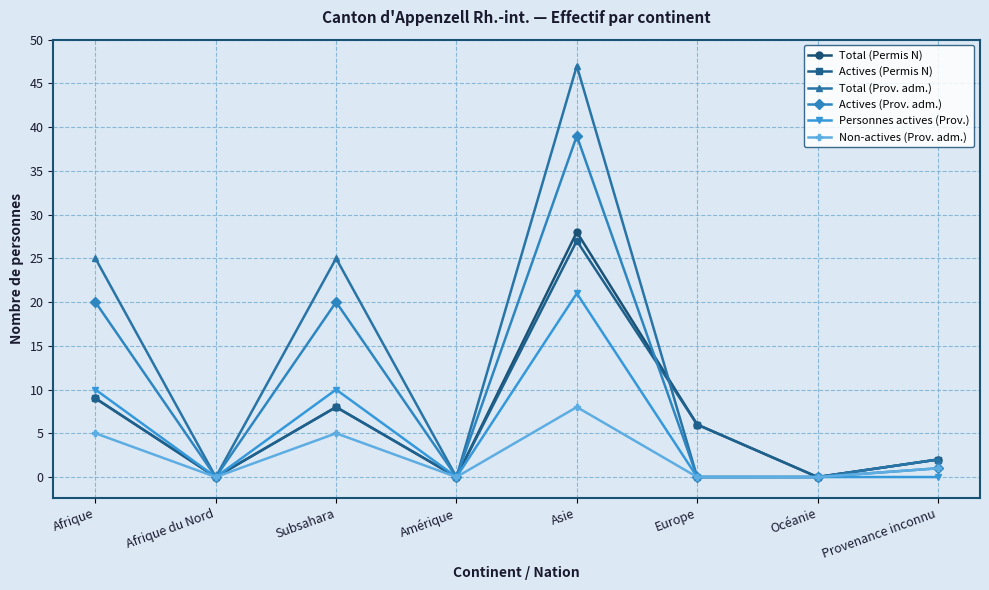

Is it true that Total (Prov. adm.) equals 47 at Asie?

True